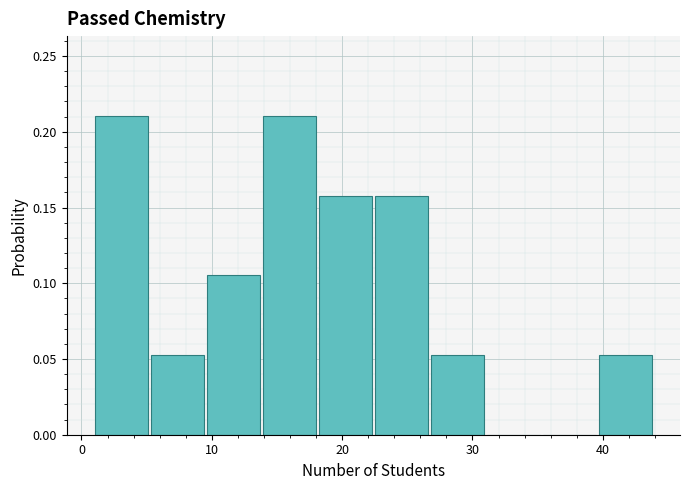

Reading left to right, transcribe this chart: for each bar, give the range it covers on the x-axis and its height. Neither the bar edges nor the heights are printed on the chart, so give them approximately, as read against the axes.

1.0 to 5.3: 0.210
5.3 to 9.6: 0.055
9.6 to 13.9: 0.105
13.9 to 18.2: 0.210
18.2 to 22.5: 0.160
22.5 to 26.8: 0.160
26.8 to 31.1: 0.055
31.1 to 35.4: 0
35.4 to 39.7: 0
39.7 to 44.0: 0.055